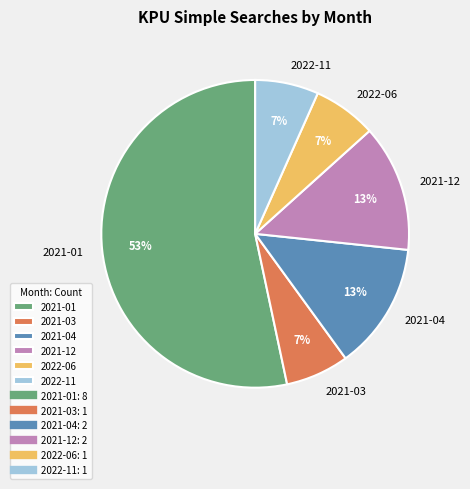

True or false: 2021-01 accounts for 53% of the total.

True